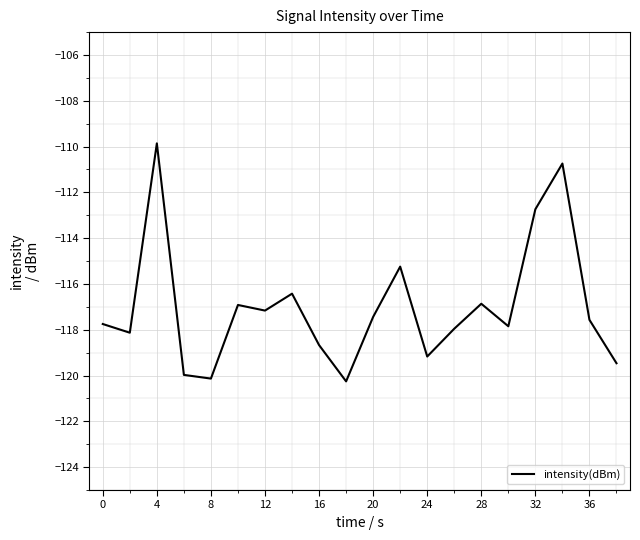

What is the sum of all values?

-2340.3